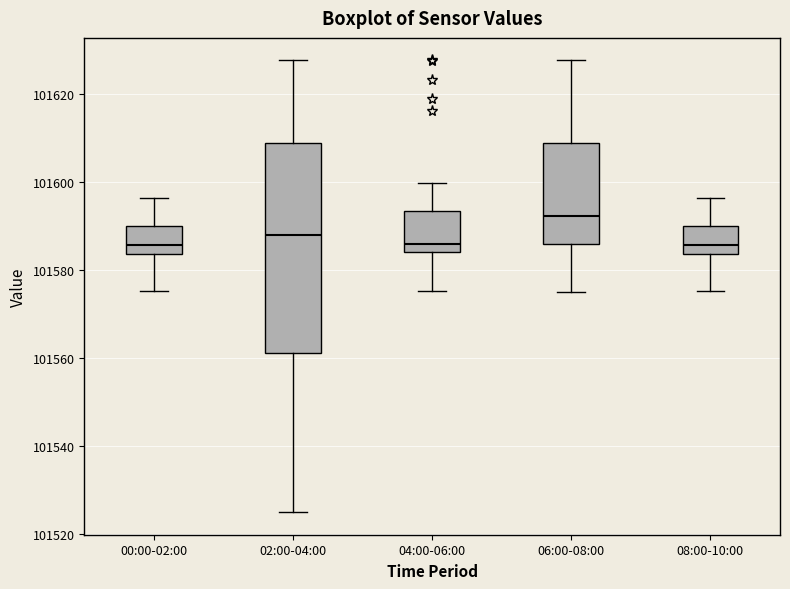

Reading left to right, read every box against the y-axis: the position of its median line, the range the box covers, and the ends of its whiskers. The values are not printed on the chart, so give them approximately, as read against the axis.

00:00-02:00: median 101586, box 101584 to 101590, whiskers 101576 to 101596
02:00-04:00: median 101588, box 101562 to 101608, whiskers 101526 to 101628
04:00-06:00: median 101586, box 101584 to 101594, whiskers 101576 to 101600
06:00-08:00: median 101592, box 101586 to 101608, whiskers 101576 to 101628
08:00-10:00: median 101586, box 101584 to 101590, whiskers 101576 to 101596